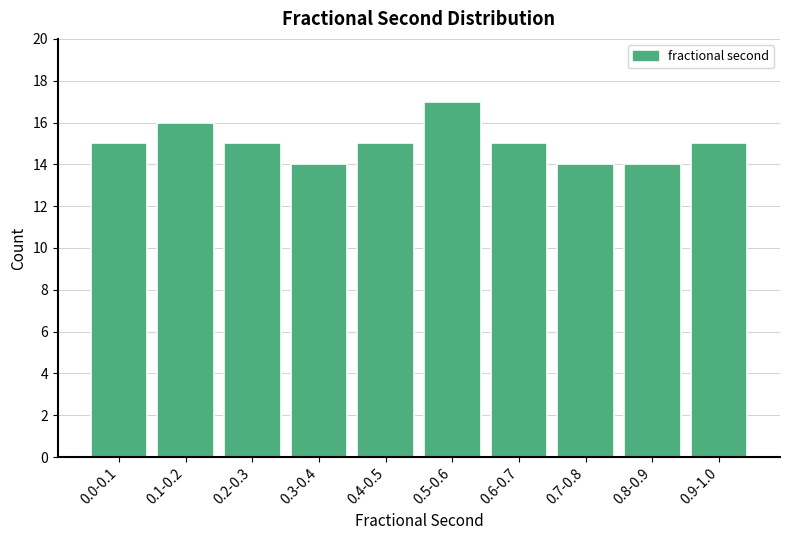

Reading left to right, extract all data points from this chart.

0.0-0.1=15	0.1-0.2=16	0.2-0.3=15	0.3-0.4=14	0.4-0.5=15	0.5-0.6=17	0.6-0.7=15	0.7-0.8=14	0.8-0.9=14	0.9-1.0=15